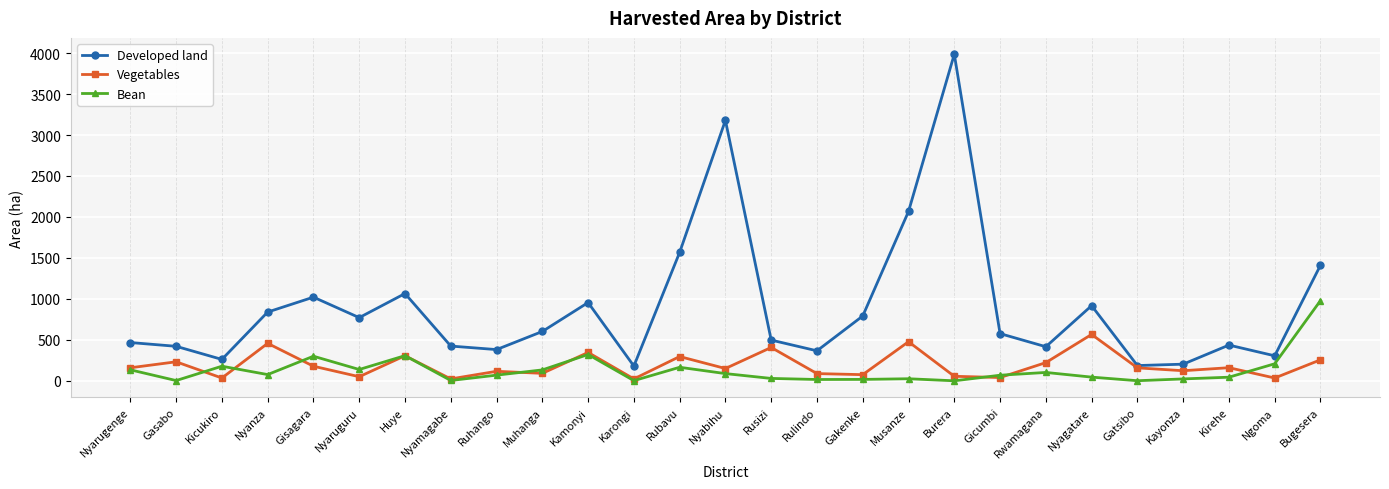

Which series has the largest range (max minus min)?

Developed land